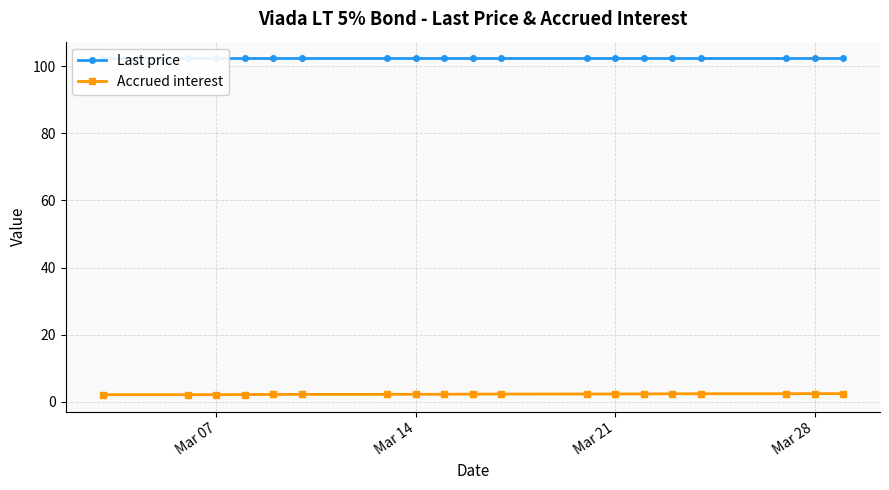

Count the number of categories in the chart.

19